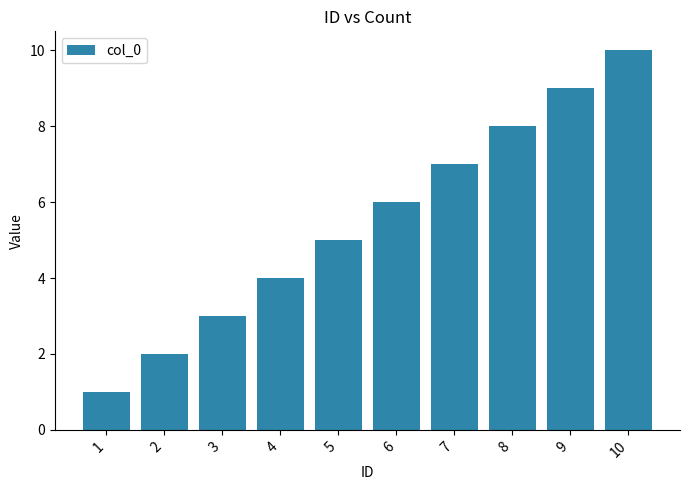

Which category has the lowest value across all series?

1